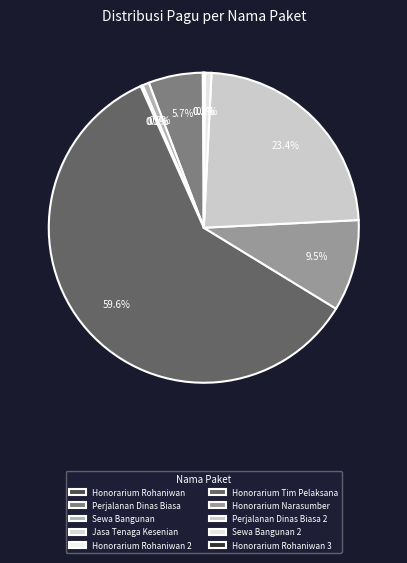

What is the smallest slice in the pie chart?

Honorarium Rohaniwan